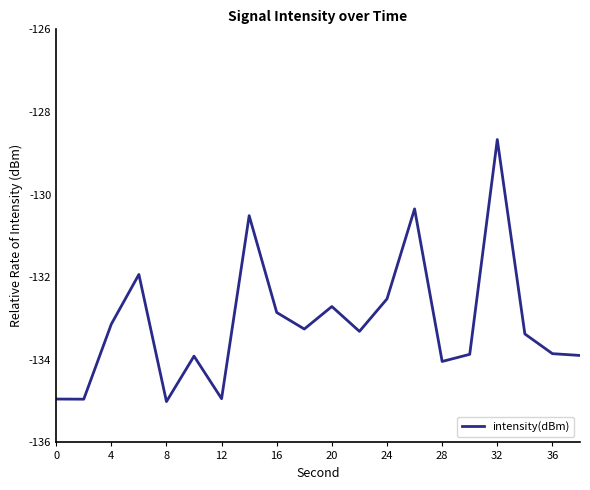

What is the smallest value displayed?

-135.0